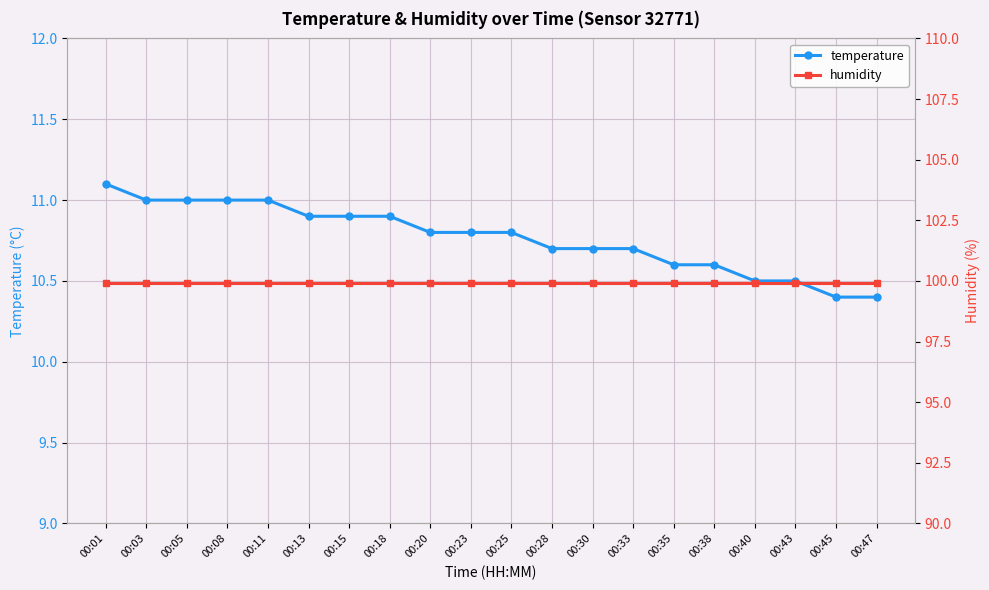

Reading left to right, transcribe all the data shown in this chart.

temperature: 00:01=11.1	00:03=11.0	00:05=11.0	00:08=11.0	00:11=11.0	00:13=10.9	00:15=10.9	00:18=10.9	00:20=10.8	00:23=10.8	00:25=10.8	00:28=10.7	00:30=10.7	00:33=10.7	00:35=10.6	00:38=10.6	00:40=10.5	00:43=10.5	00:45=10.4	00:47=10.4
humidity: 00:01=99.9	00:03=99.9	00:05=99.9	00:08=99.9	00:11=99.9	00:13=99.9	00:15=99.9	00:18=99.9	00:20=99.9	00:23=99.9	00:25=99.9	00:28=99.9	00:30=99.9	00:33=99.9	00:35=99.9	00:38=99.9	00:40=99.9	00:43=99.9	00:45=99.9	00:47=99.9